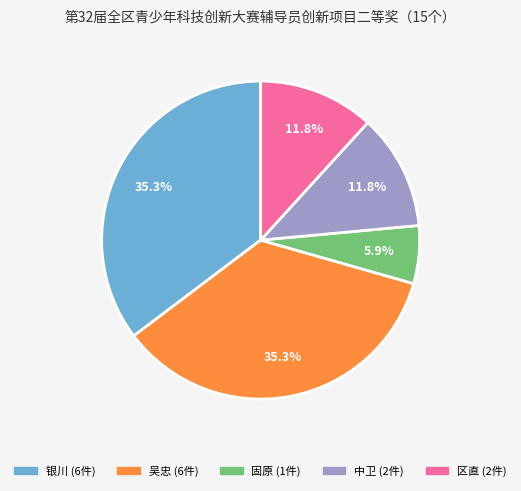

The 银川 slice represents 35% of the pie. True or false?

True